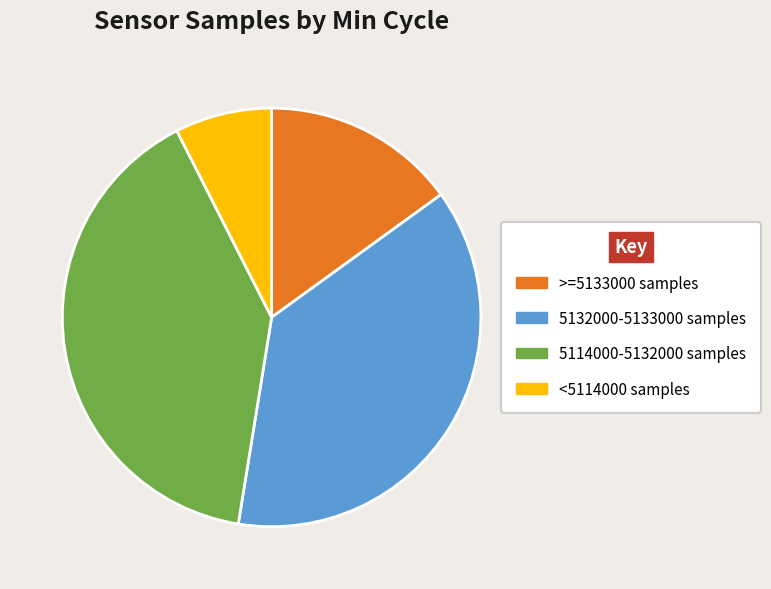

Is there any slice that represents more than half of the pie?

No